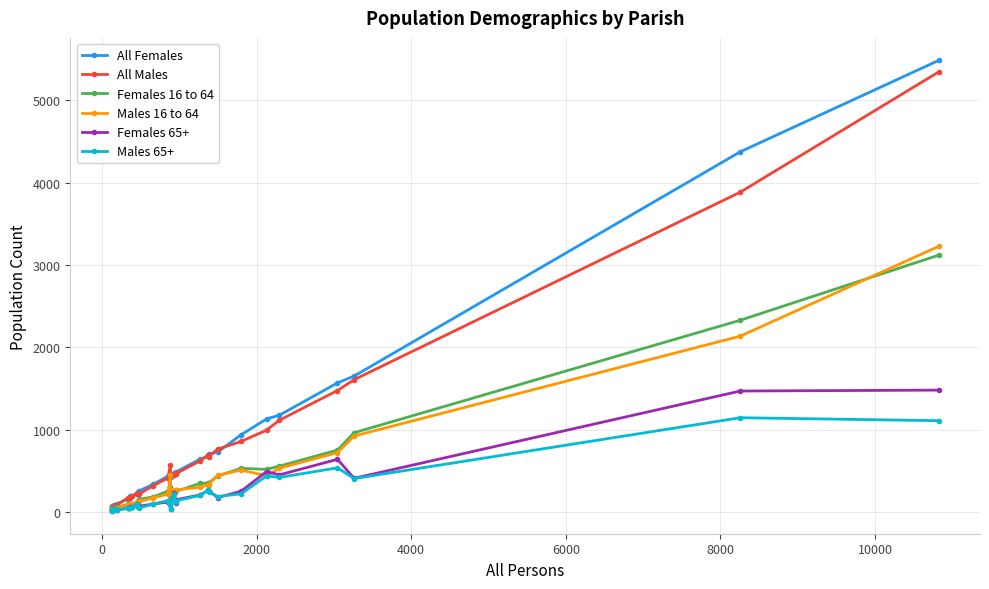

True or false: Males 16 to 64 has more than 1 interior local peaks.

True